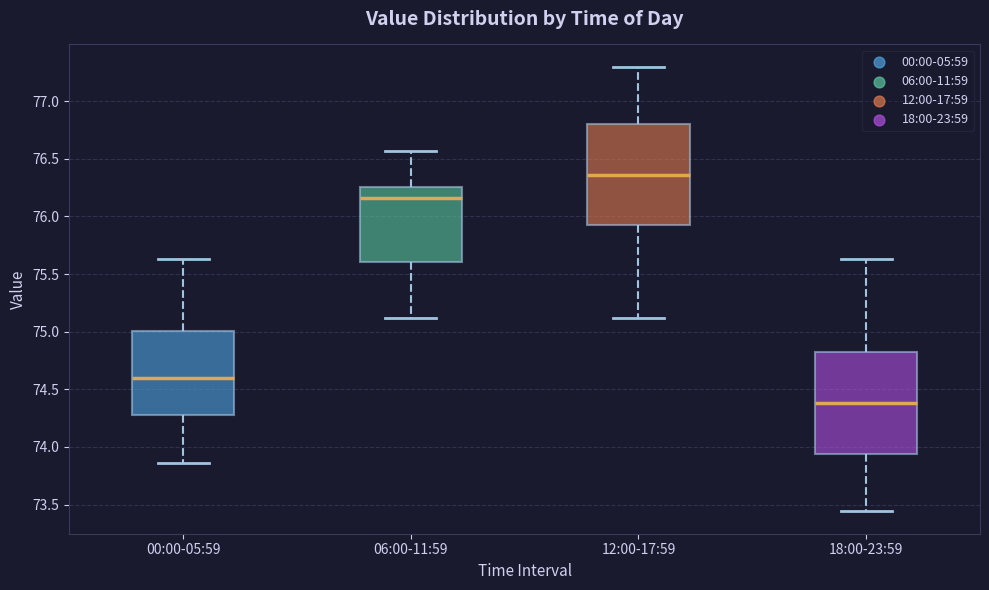

Which box's median line is the lowest?

18:00-23:59